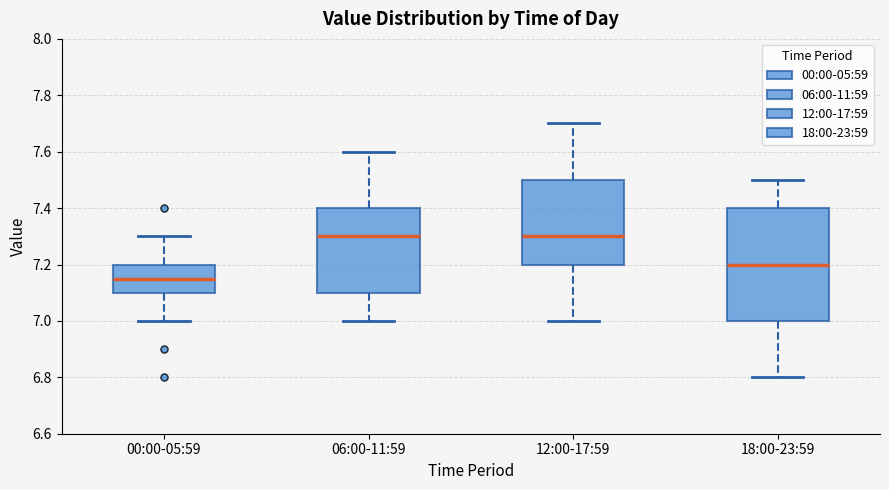

Where is the lower edge of the box for 18:00-23:59 on the y-axis? The values are not printed on the chart, so give them approximately, as read against the axis.

7.00